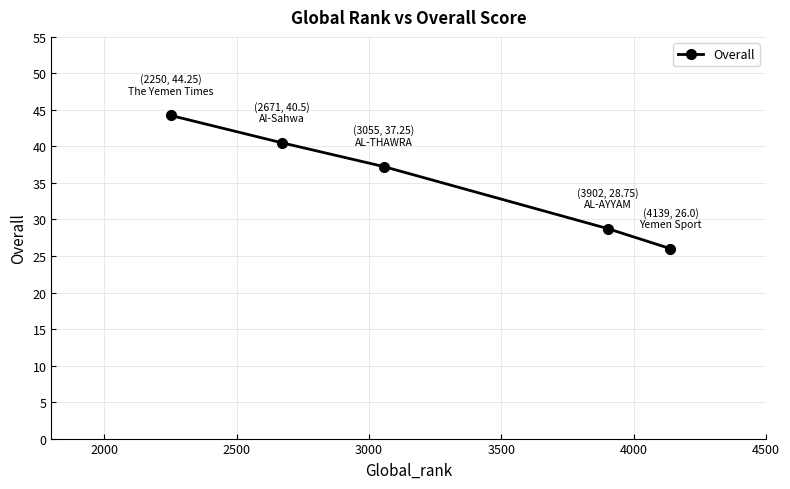

True or false: there are more than 1 points higher than both neighbors.

False